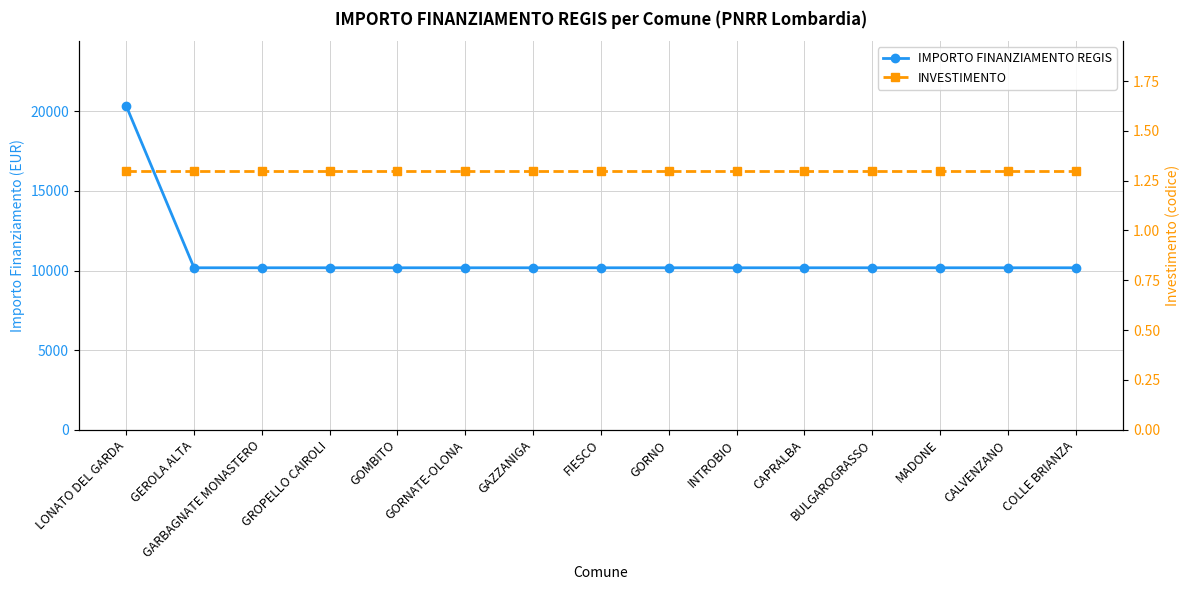

How many series are shown in this chart?

2